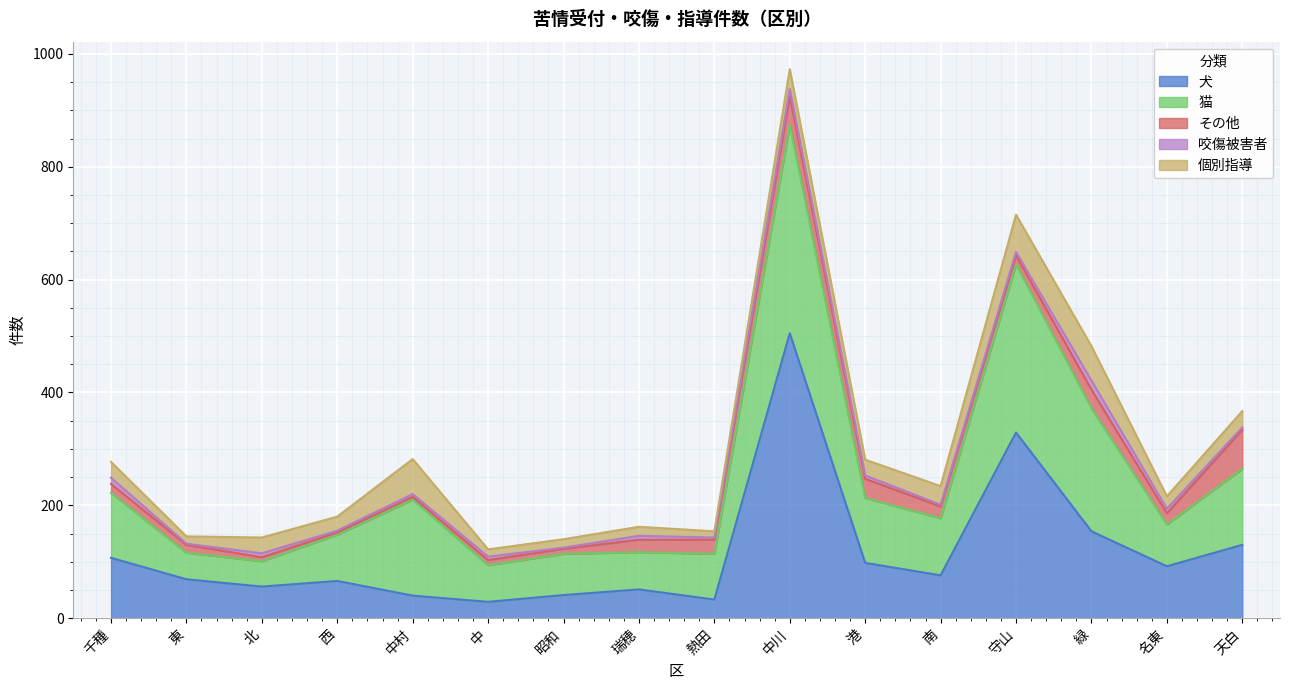

True or false: 個別指導 has more than 1 points higher than both neighbors.

True